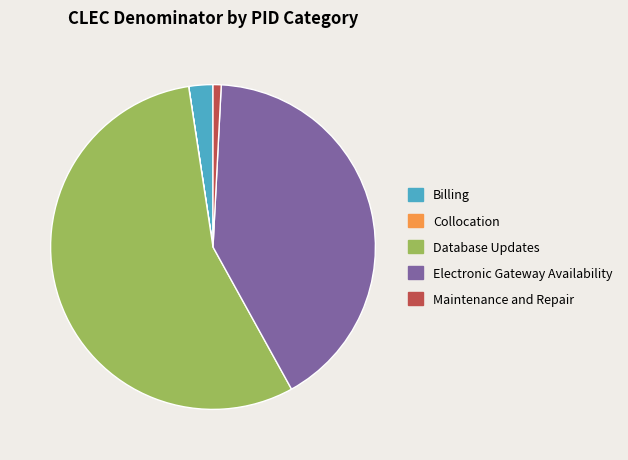

Which slice is the largest?

Database Updates